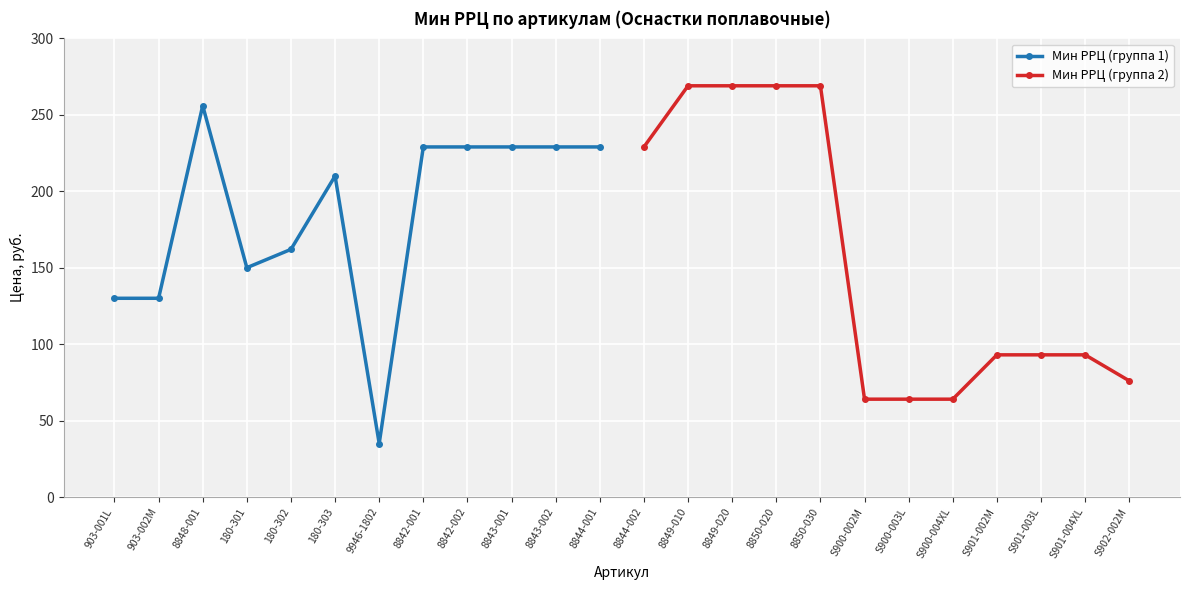

At which label does Мин РРЦ (группа 2) first exceed 93?

8844-002